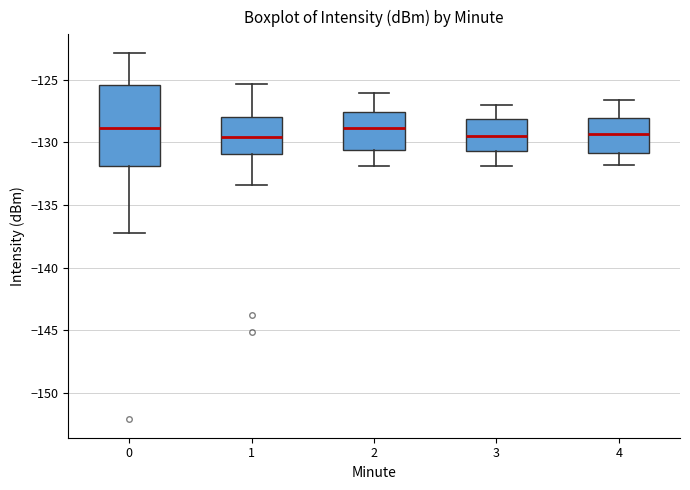

Reading left to right, transcribe this box plot: for each box, give where its median line is, the range the box spans, and where its two whiskers end, as read against the y-axis. The values are not printed on the chart, so give them approximately, as read against the axis.

0: median -129.0, box -132.0 to -125.5, whiskers -137.0 to -123.0
1: median -129.5, box -131.0 to -128.0, whiskers -133.5 to -125.5
2: median -129.0, box -130.5 to -127.5, whiskers -132.0 to -126.0
3: median -129.5, box -130.5 to -128.0, whiskers -132.0 to -127.0
4: median -129.5, box -131.0 to -128.0, whiskers -132.0 to -126.5